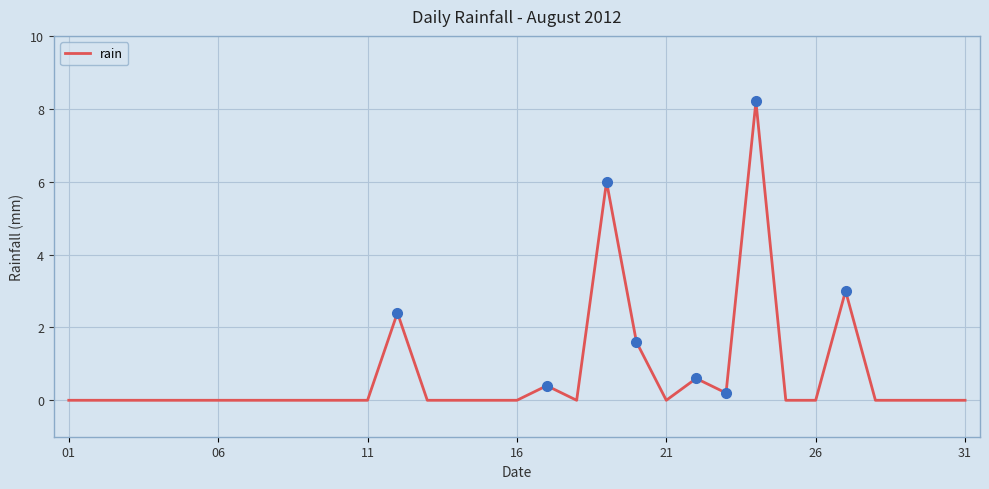

What is the difference between the maximum and minimum values?

8.2